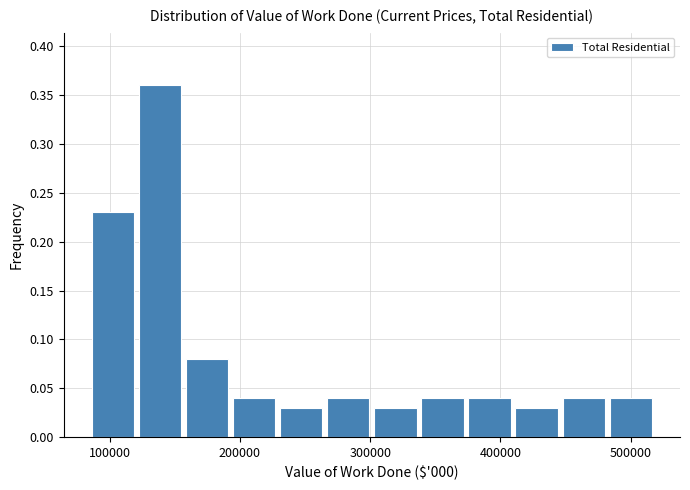

Read against the x-axis, roughly where is the centre of the tallest bar?

140000